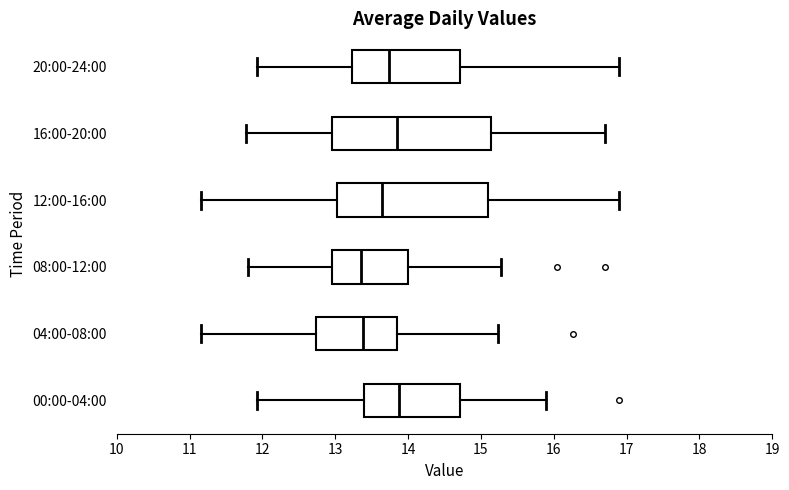

Reading bottom to top, transcribe this box plot: for each box, give where its median line is, the range the box spans, and where its two whiskers end, as read against the x-axis. The values are not printed on the chart, so give them approximately, as read against the axis.

00:00-04:00: median 13.9, box 13.4 to 14.7, whiskers 11.9 to 15.9
04:00-08:00: median 13.4, box 12.7 to 13.9, whiskers 11.2 to 15.2
08:00-12:00: median 13.4, box 13.0 to 14.0, whiskers 11.8 to 15.3
12:00-16:00: median 13.6, box 13.0 to 15.1, whiskers 11.2 to 16.9
16:00-20:00: median 13.9, box 13.0 to 15.1, whiskers 11.8 to 16.7
20:00-24:00: median 13.7, box 13.2 to 14.7, whiskers 11.9 to 16.9